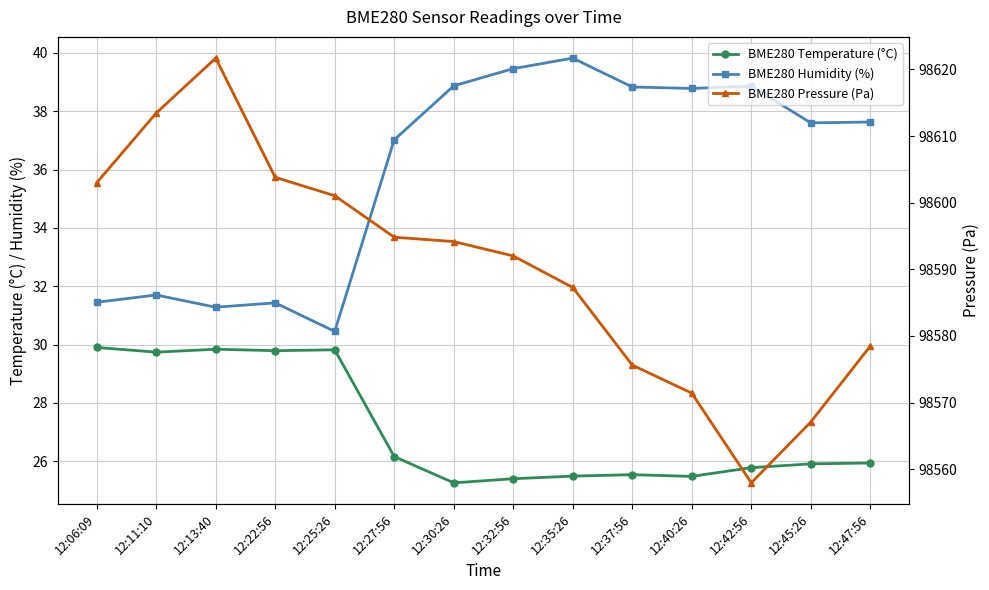

At which category is the sum across all series the highest?

12:13:40